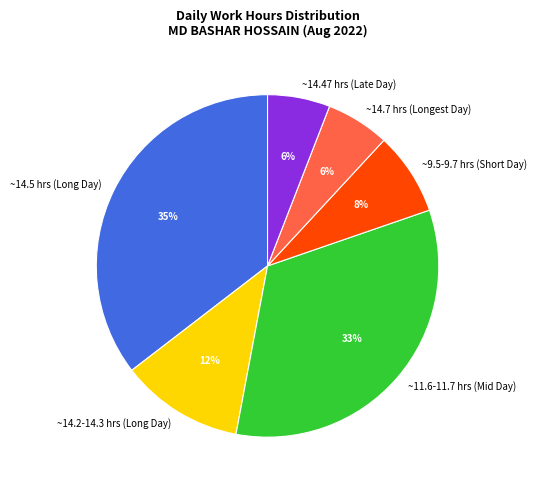

How many slices are in this pie chart?

6